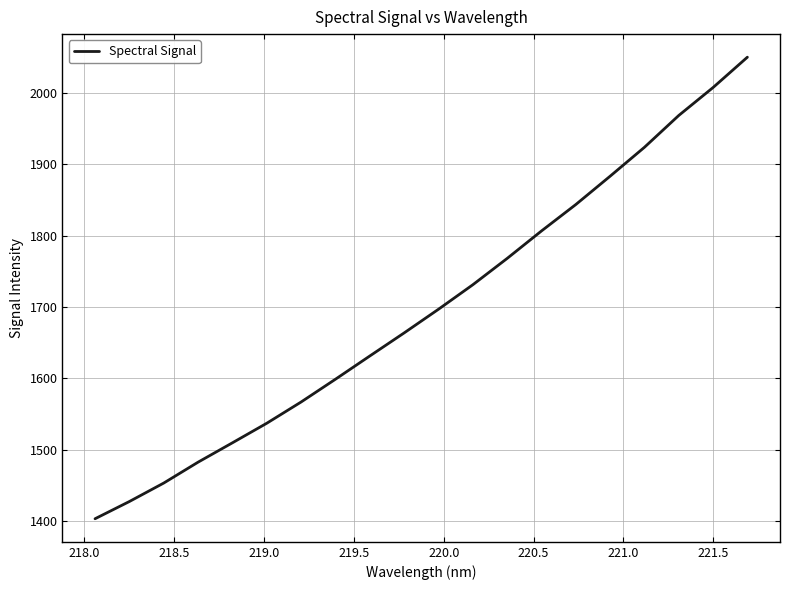

What is the smallest value displayed?

1403.3